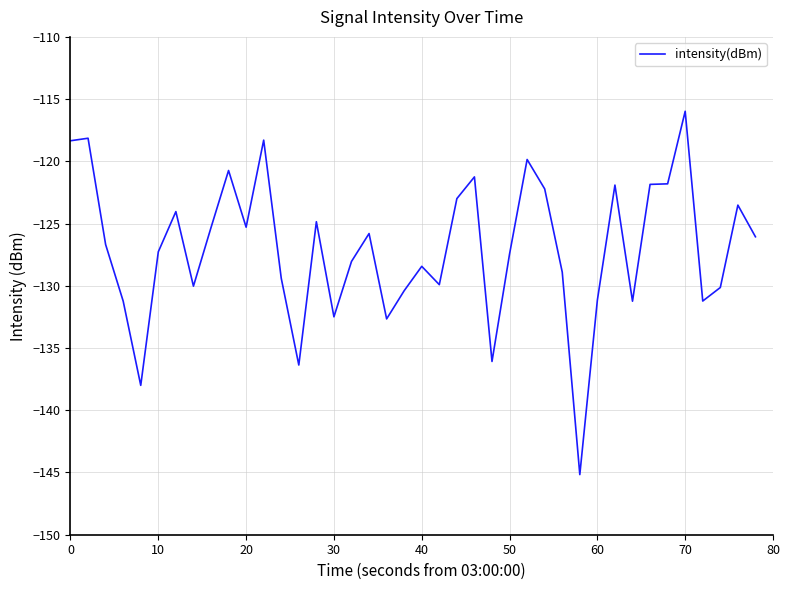

What is the maximum value shown in the chart?

-116.0